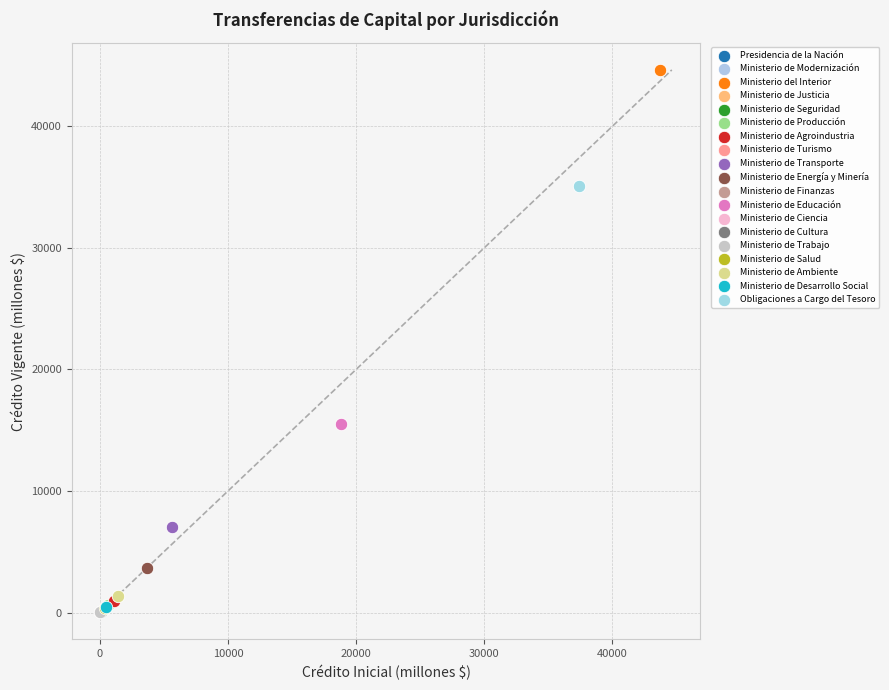

Which series contains the highest Y value?

Ministerio del Interior